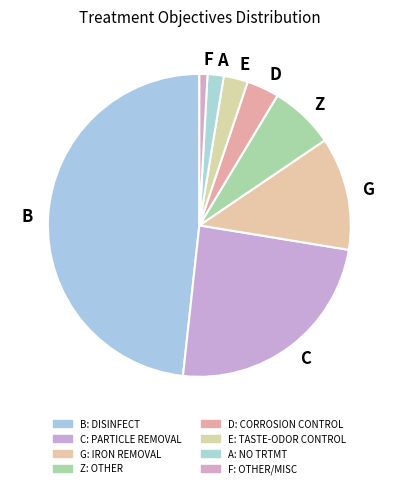

True or false: G accounts for 12% of the total.

True